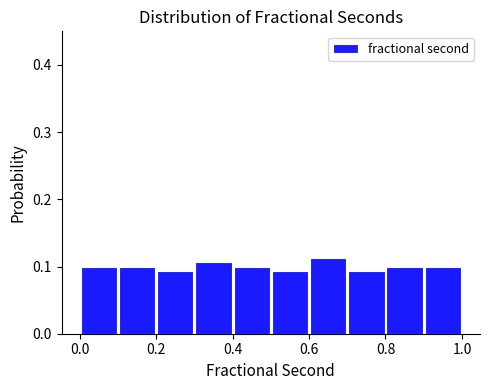

What is the height of the bar covering 0.9 to 1.0 on the x-axis? The values are not printed on the chart, so give them approximately, as read against the axis.

0.10